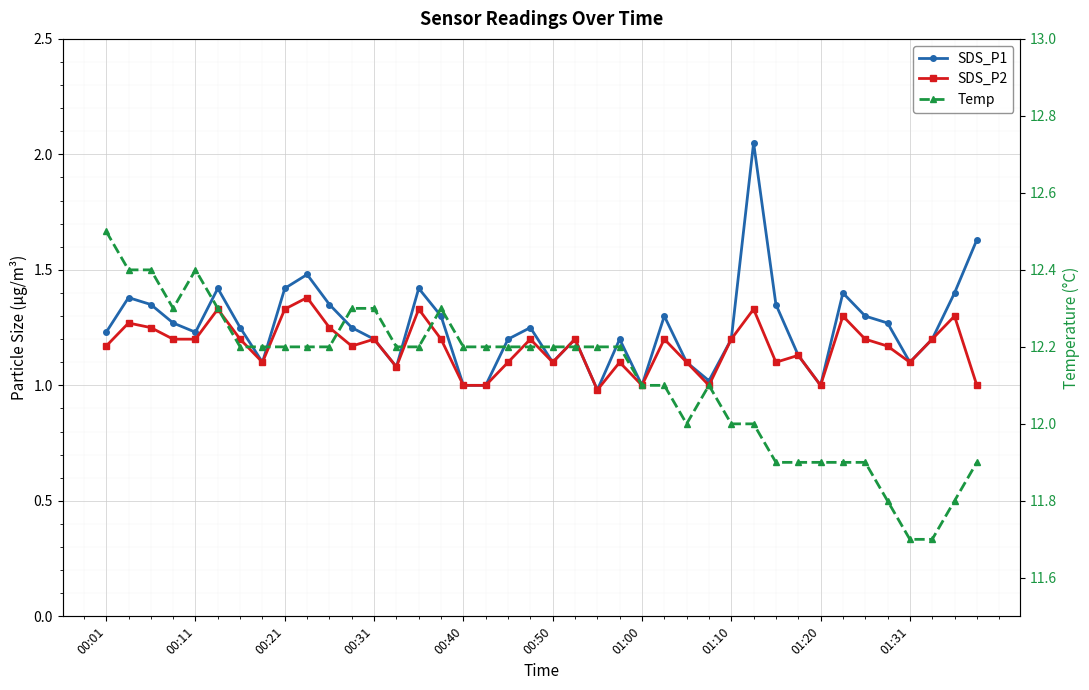

What is the minimum value shown in the chart?

1.0